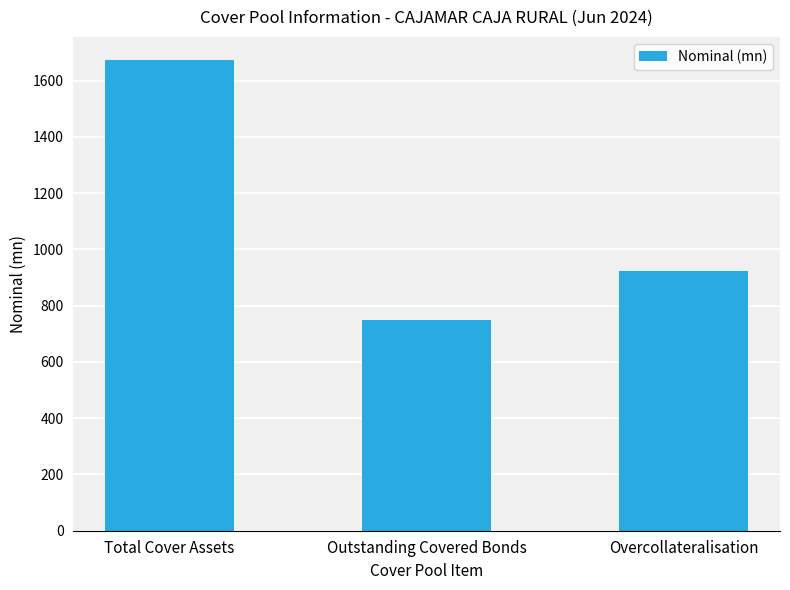

At which label does the data first exceed 922?

Total Cover Assets